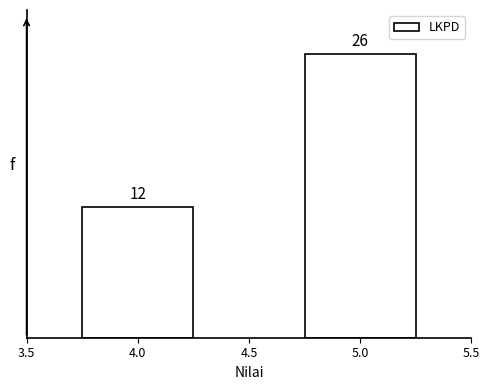

Reading left to right, what are all the values shown in this chart?

4.0=12	5.0=26